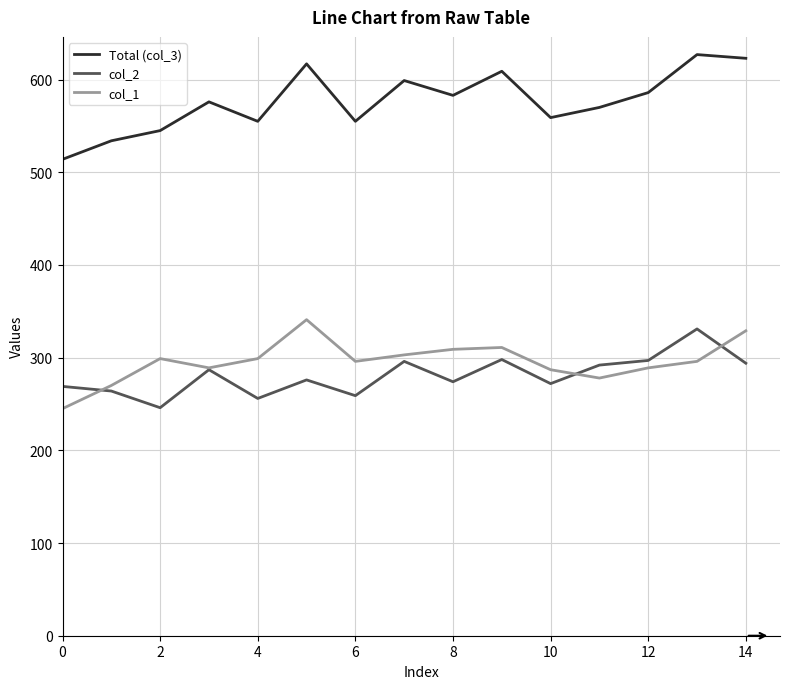

What is the maximum value shown in the chart?

627